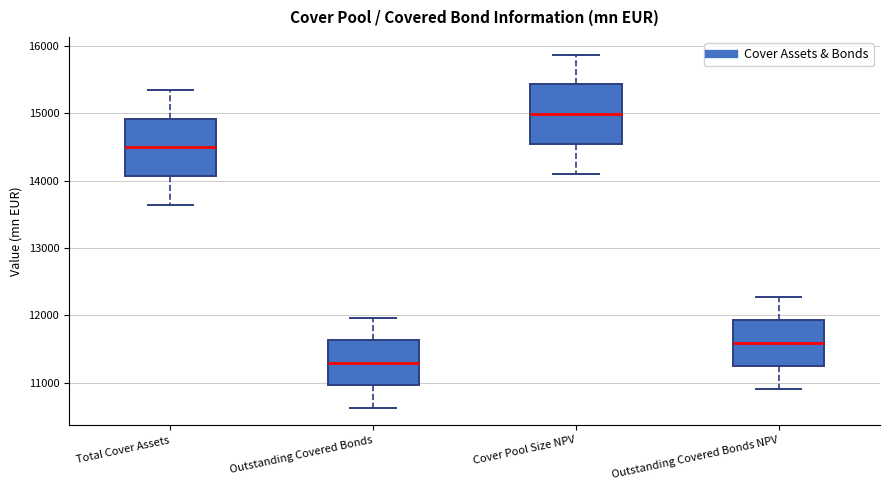

Reading left to right, transcribe this box plot: for each box, give where its median line is, the range the box spans, and where its two whiskers end, as read against the y-axis. The values are not printed on the chart, so give them approximately, as read against the axis.

Total Cover Assets: median 14500, box 14100 to 14900, whiskers 13600 to 15400
Outstanding Covered Bonds: median 11300, box 11000 to 11600, whiskers 10600 to 12000
Cover Pool Size NPV: median 15000, box 14500 to 15400, whiskers 14100 to 15900
Outstanding Covered Bonds NPV: median 11600, box 11200 to 11900, whiskers 10900 to 12300